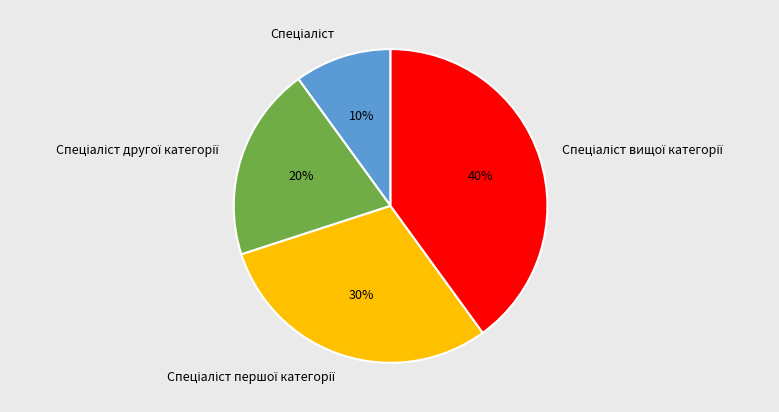

To the nearest percent, what is the average slice percentage?

25%